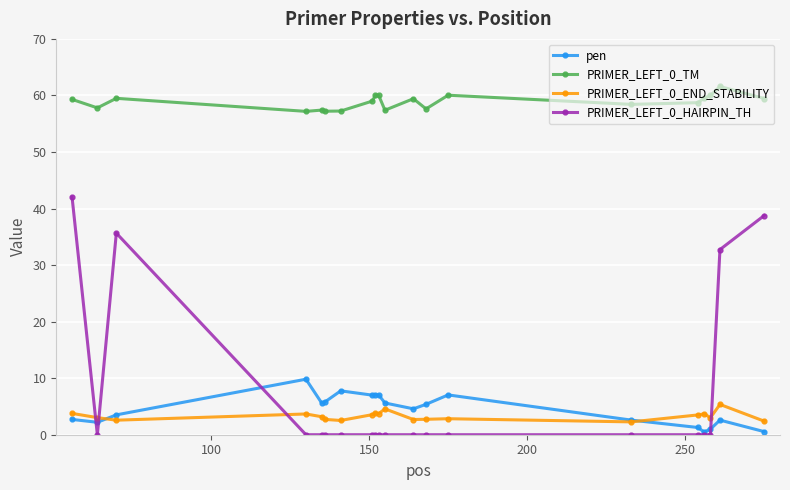

What is the value of the PRIMER_LEFT_0_TM point at the 3rd from the left?

59.5